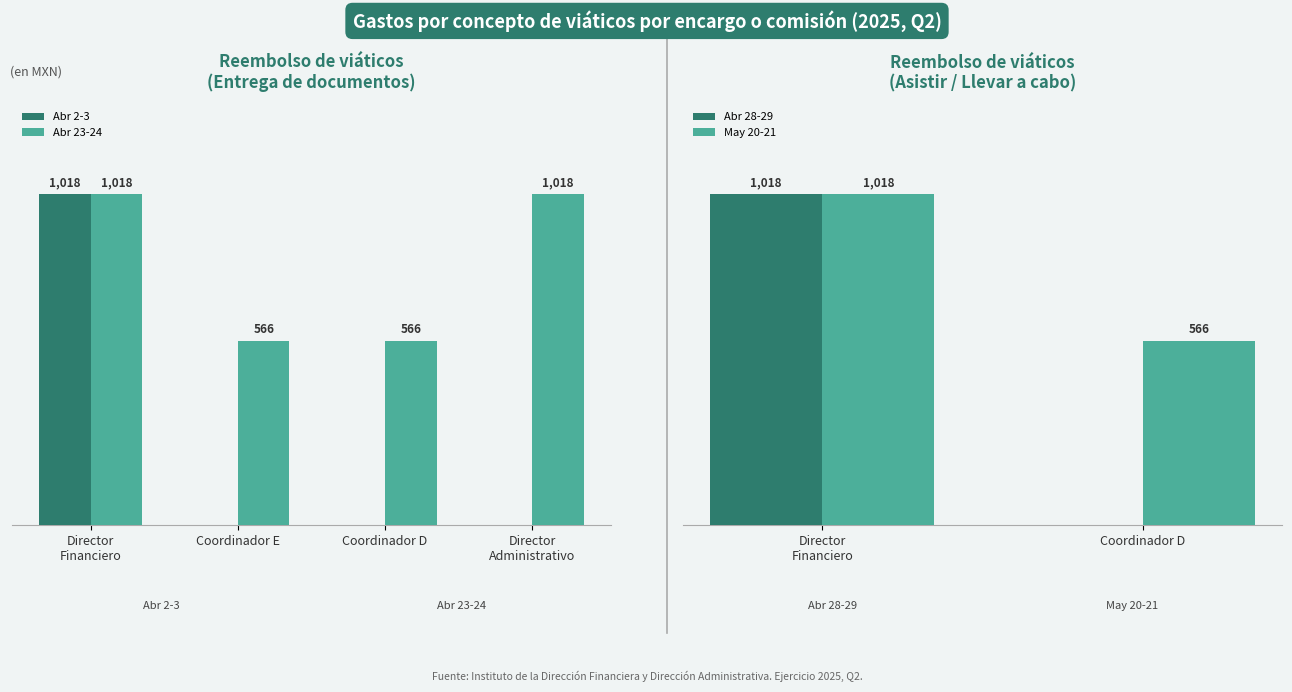

The value of Director Administrativo at 0 is 0.0. True or false?

True